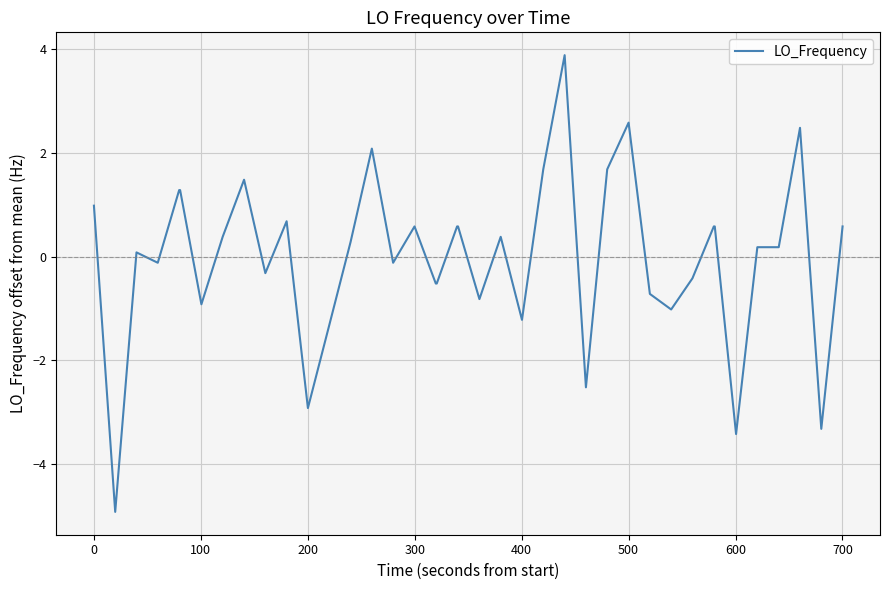

What is the maximum value shown in the chart?

3.9